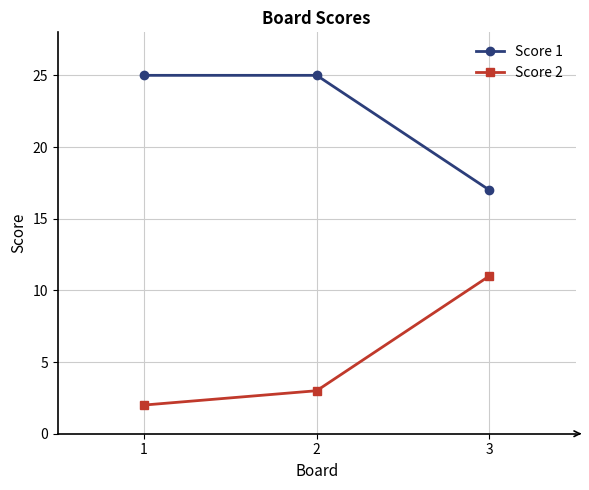

How many categories are shown in the chart?

3